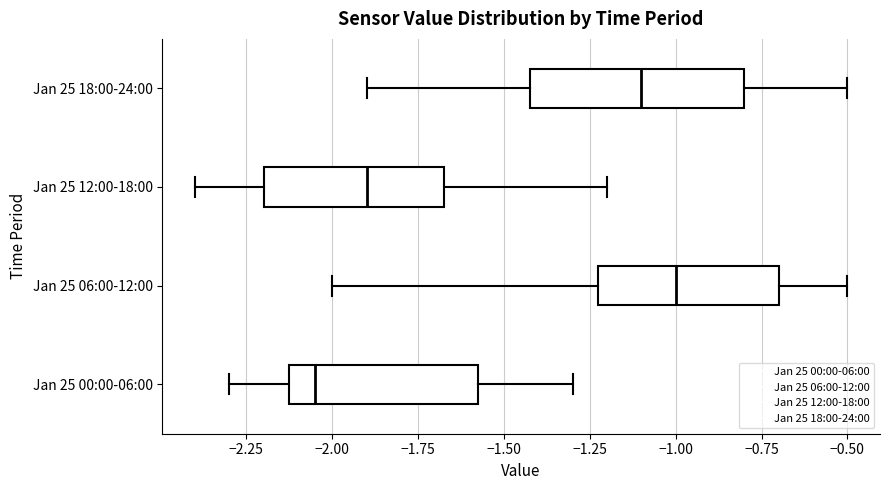

Reading bottom to top, transcribe this box plot: for each box, give where its median line is, the range the box spans, and where its two whiskers end, as read against the x-axis. The values are not printed on the chart, so give them approximately, as read against the axis.

Jan 25 00:00-06:00: median -2.05, box -2.10 to -1.55, whiskers -2.30 to -1.30
Jan 25 06:00-12:00: median -1.00, box -1.20 to -0.70, whiskers -2.00 to -0.50
Jan 25 12:00-18:00: median -1.90, box -2.20 to -1.65, whiskers -2.40 to -1.20
Jan 25 18:00-24:00: median -1.10, box -1.40 to -0.80, whiskers -1.90 to -0.50